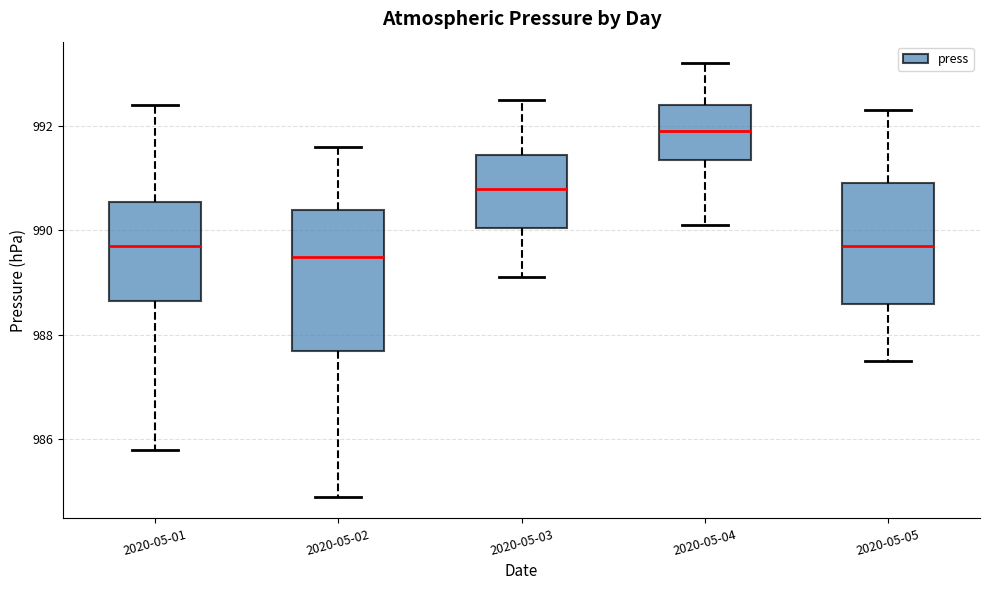

Which box is the tallest, from its lower edge to its upper edge?

2020-05-02